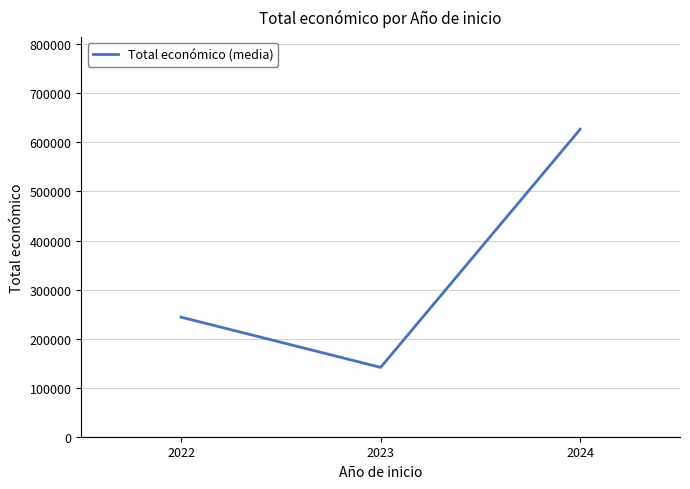

Between 2022 and 2024, which is larger?

2024